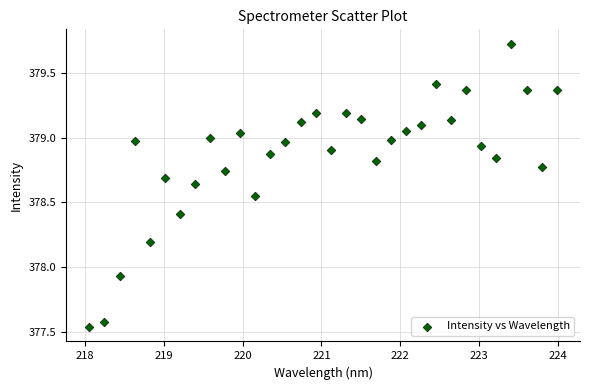

What is the range of X values (max minus min)?

5.9